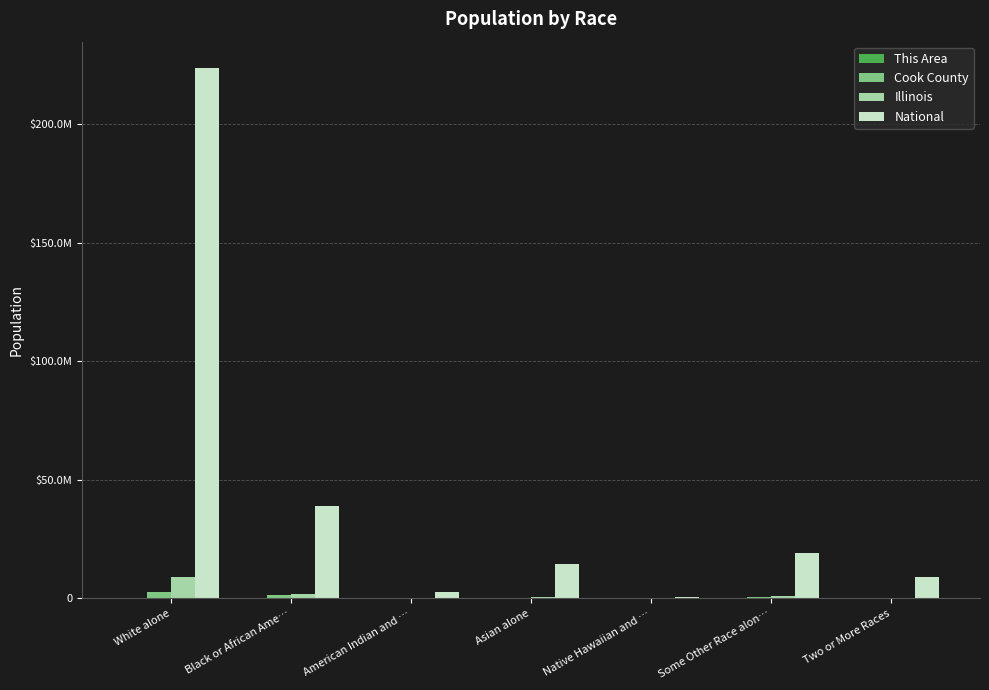

Reading left to right, what are all the values shown in this chart?

This Area: 1033	17	5	179	0	124	54
Cook County: 2877212	1287767	21559	322672	1724	551971	131770
Illinois: 9177877	1866414	43963	586934	4050	861412	289982
National: 223553265	38929319	2932248	14674252	540013	19107368	9009073